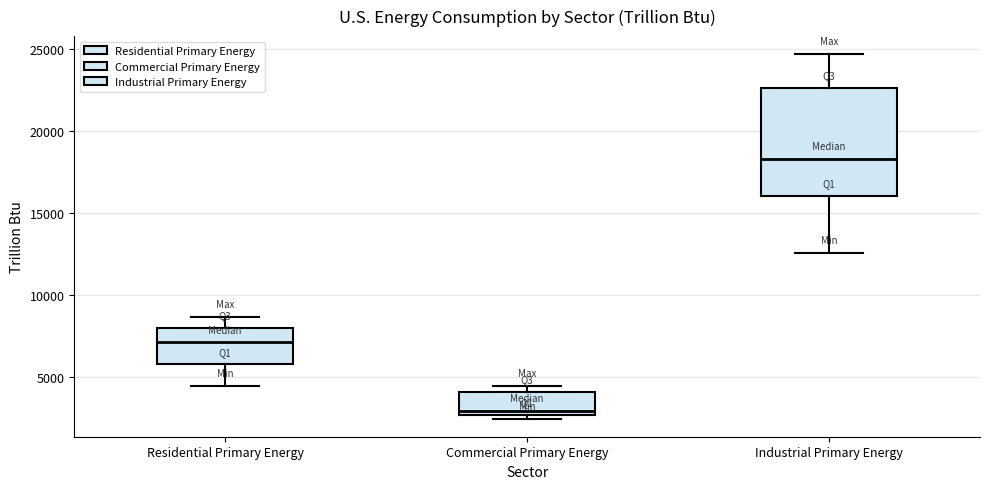

Reading left to right, read every box against the y-axis: the position of its median line, the range the box covers, and the ends of its whiskers. The values are not printed on the chart, so give them approximately, as read against the axis.

Residential Primary Energy: median 7000, box 5500 to 8000, whiskers 4500 to 8500
Commercial Primary Energy: median 3000, box 2500 to 4000, whiskers 2500 (just below the box's lower edge) to 4500
Industrial Primary Energy: median 18500, box 16000 to 22500, whiskers 12500 to 24500